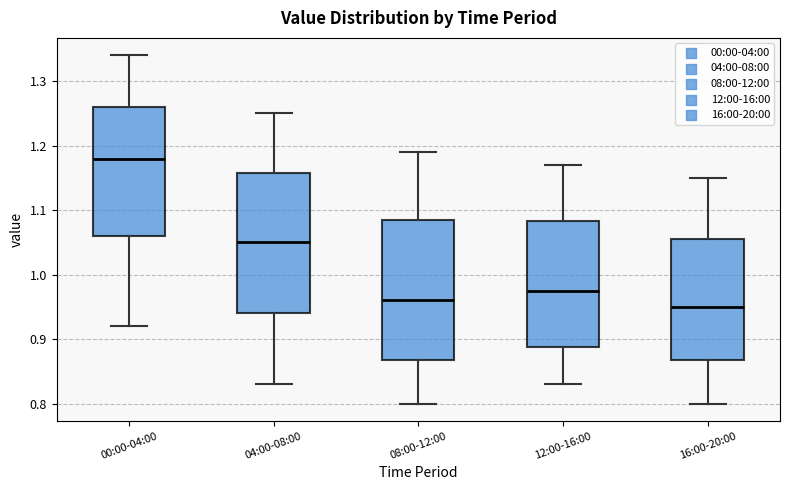

Which box has the lowest median line?

16:00-20:00